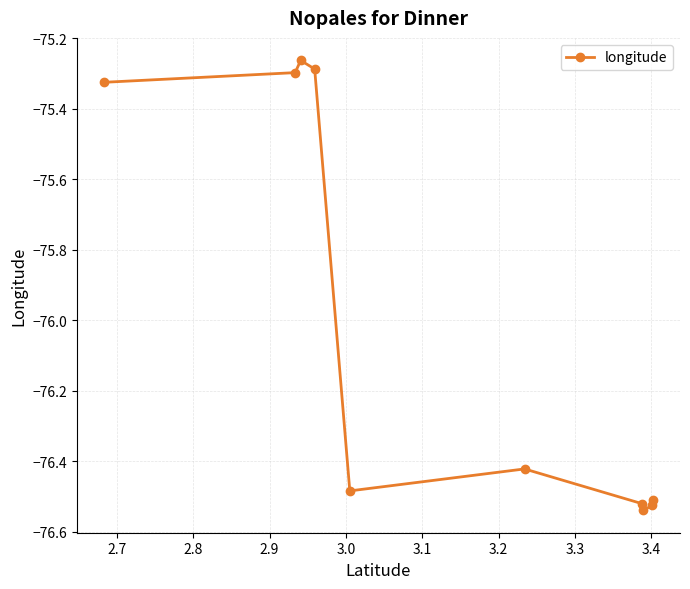

Count the values in the range -76 to -75.

4